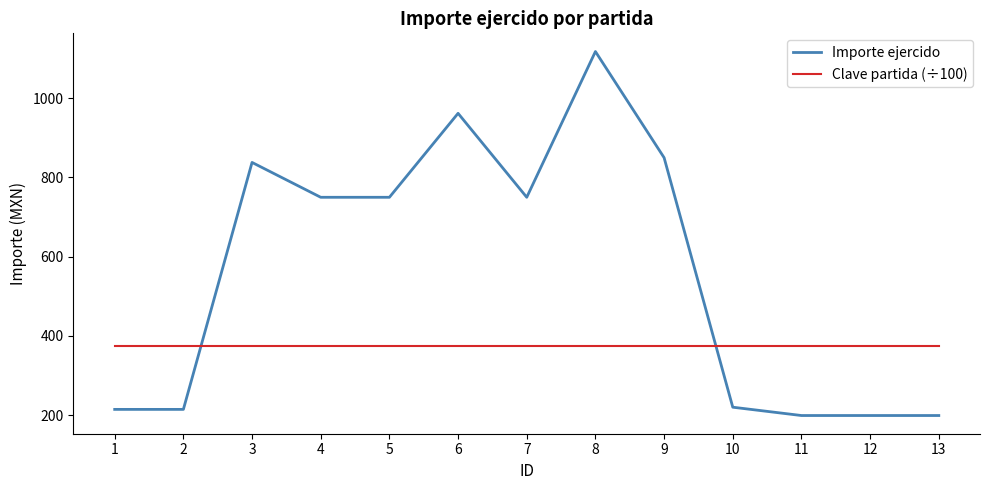

True or false: Importe ejercido and Clave partida (÷100) cross at least once.

True